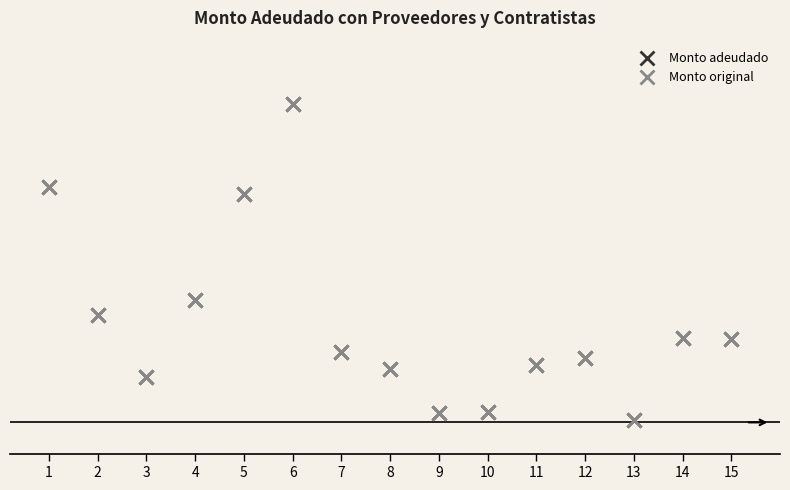

Does the chart have visible grid lines?

No